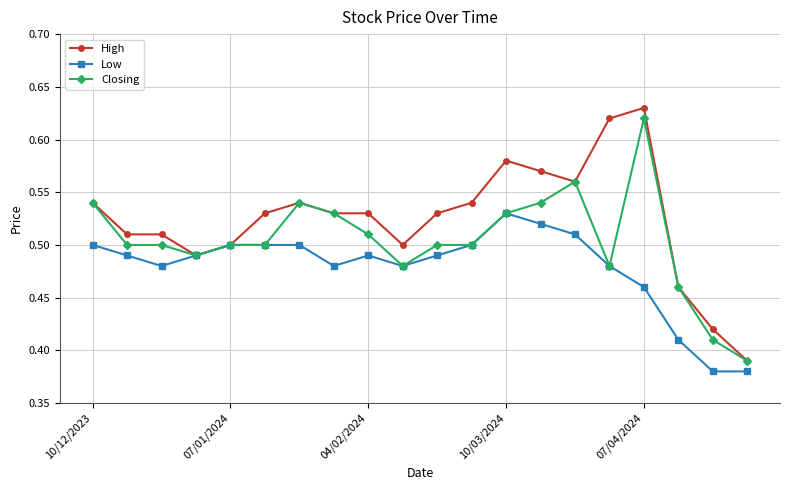

Count the Closing values in the range 0 to 1.

20